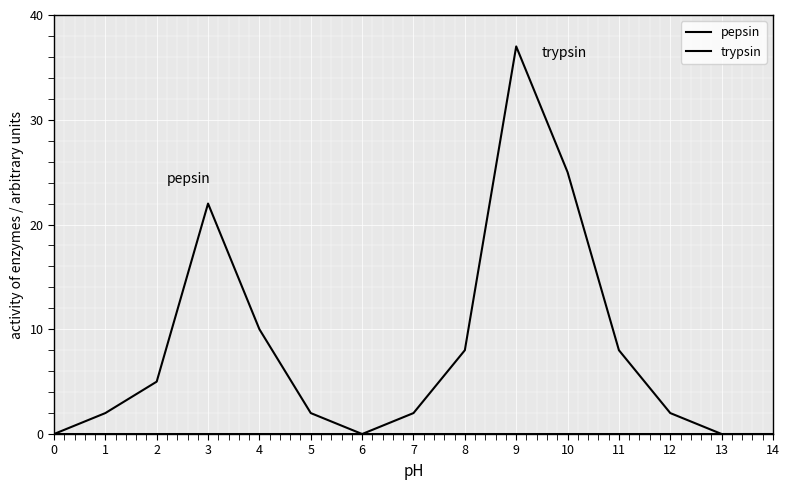

The pepsin series shows 0 at 6. True or false?

True